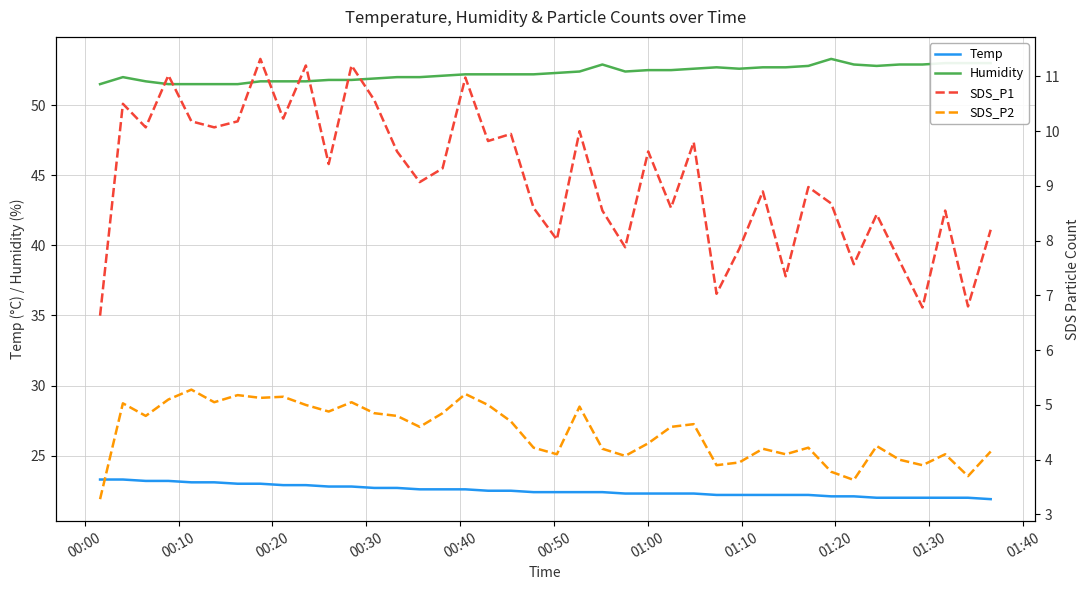

True or false: Temp and Humidity cross at least once.

False